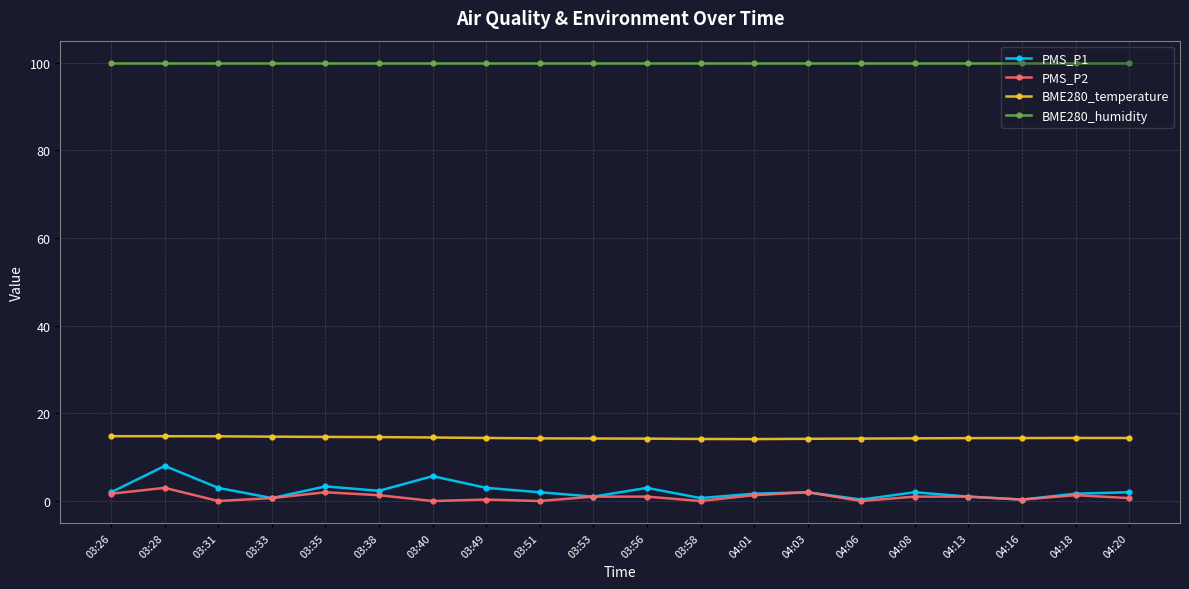

True or false: BME280_humidity and PMS_P2 cross at least once.

False